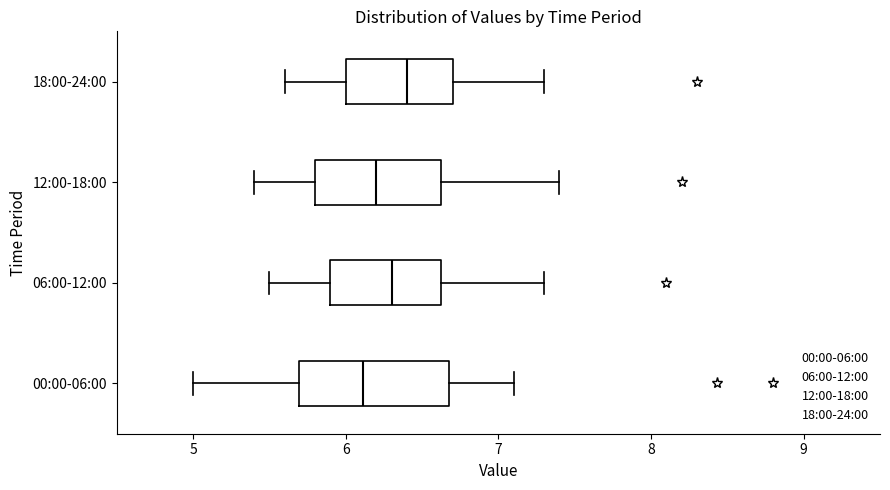

Which box has the furthest to the right median line?

18:00-24:00